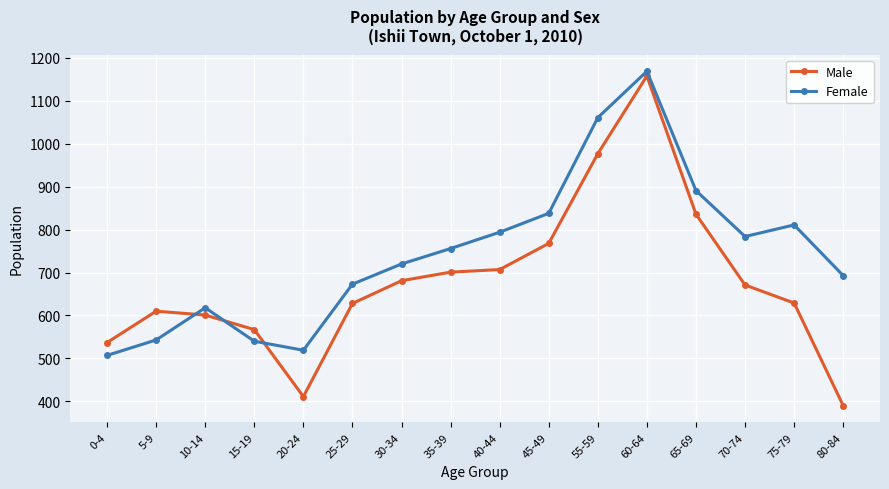

The Male series shows 610 at 5-9. True or false?

True